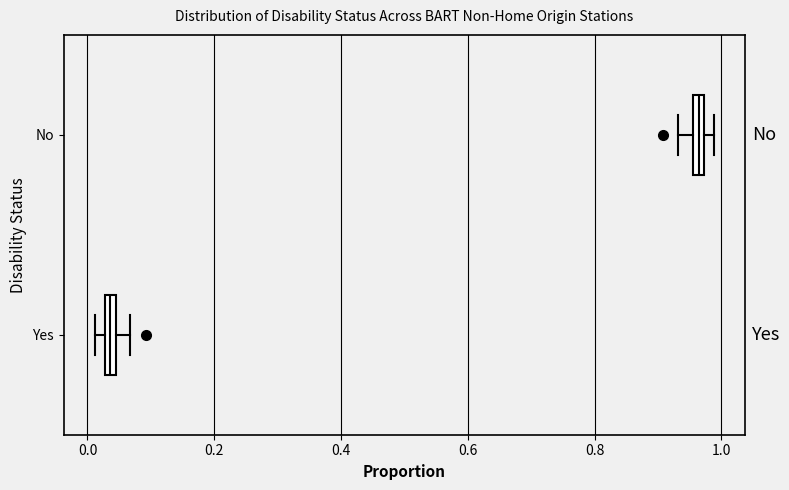

Where is the left edge of the box for Yes on the x-axis? The values are not printed on the chart, so give them approximately, as read against the axis.

0.02